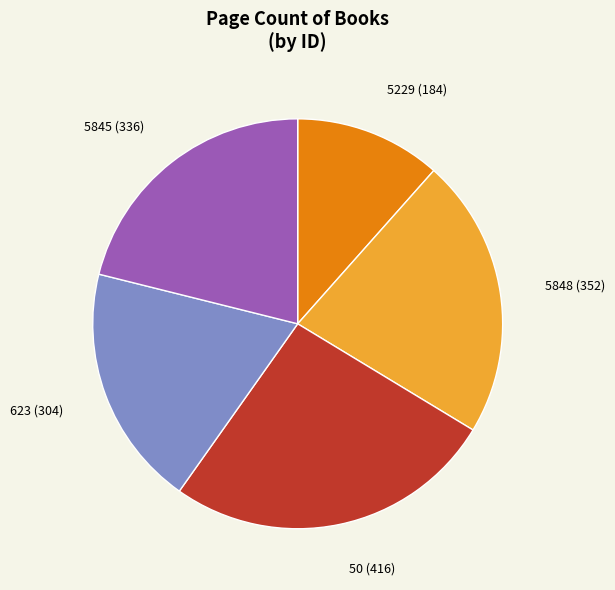

Do 50 and 5229 together represent more than half of the pie?

No